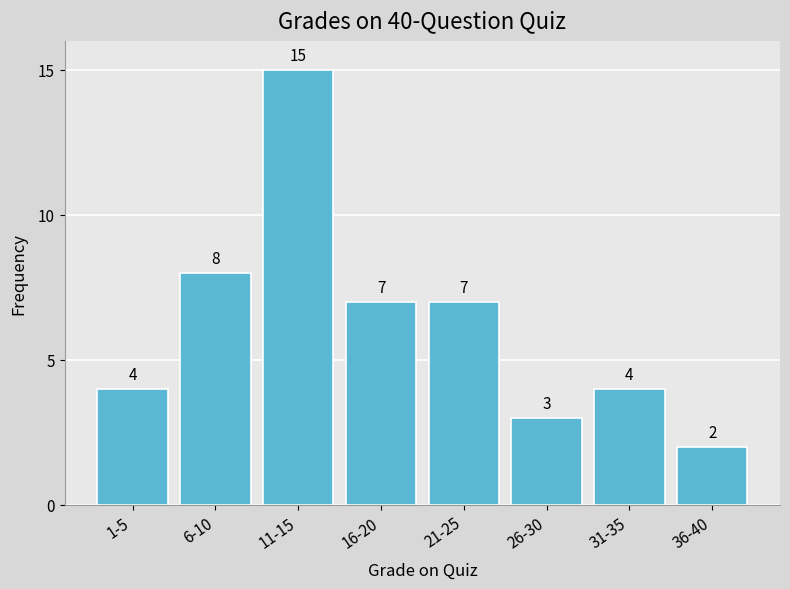

Reading right to left, extract all data points from this chart.

2	4	3	7	7	15	8	4